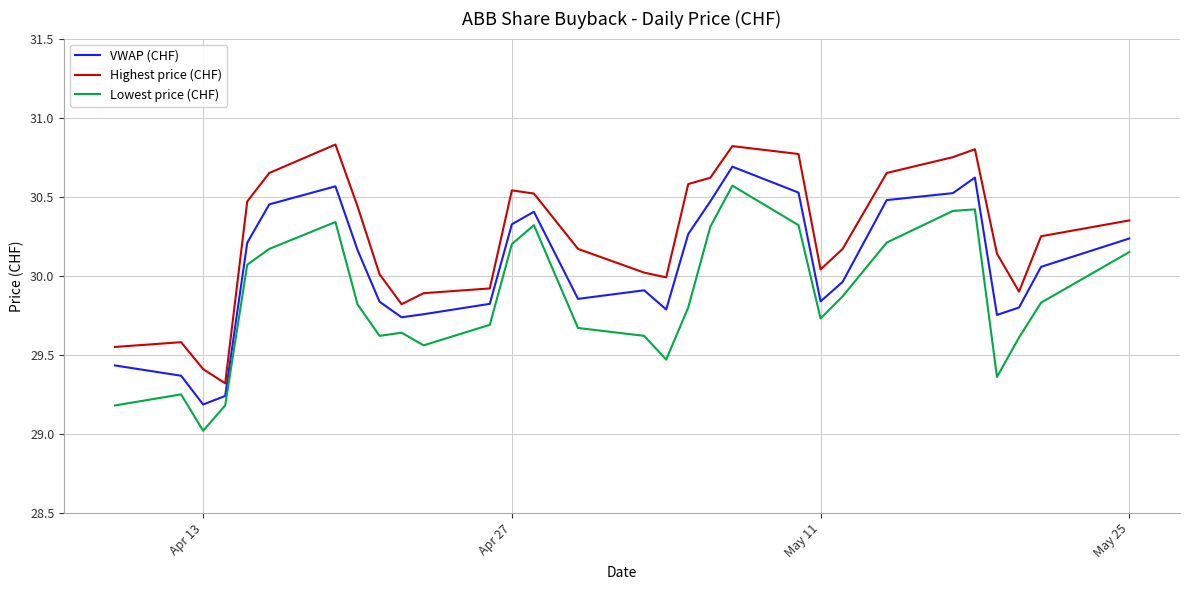

What is the difference between the maximum and minimum values in the Highest price (CHF) series?

1.5